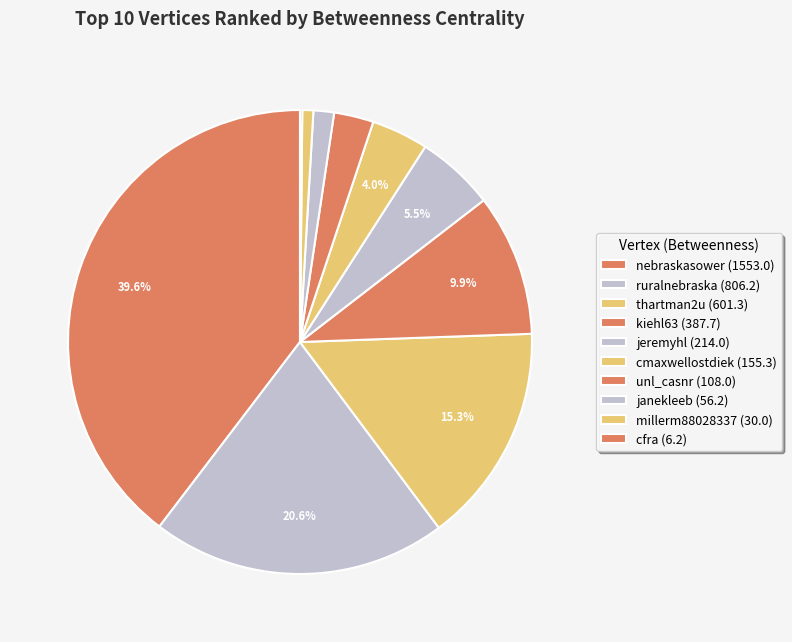

Is it true that jeremyhl is 1% of the pie?

False